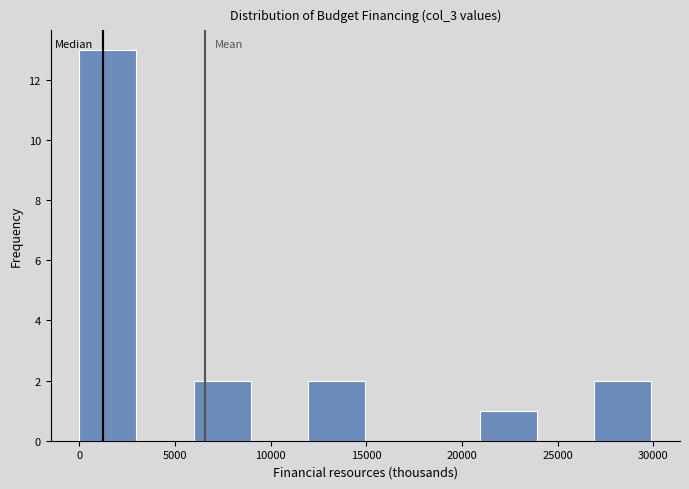

How tall is the bar that spans 21000 to 24000 on the x-axis? Neither the bar edges nor the heights are printed on the chart, so give them approximately, as read against the axes.

1